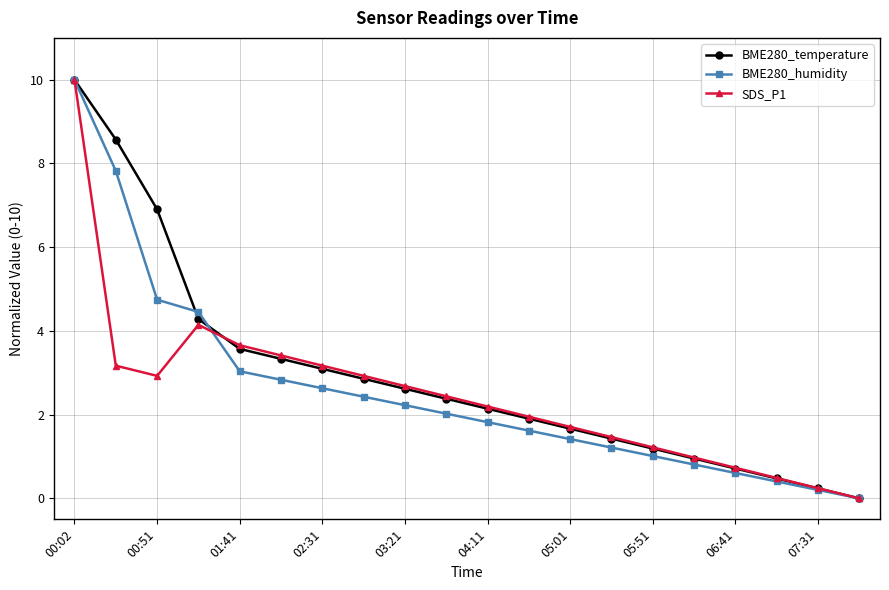

What is the sum of all BME280_humidity values?

51.3